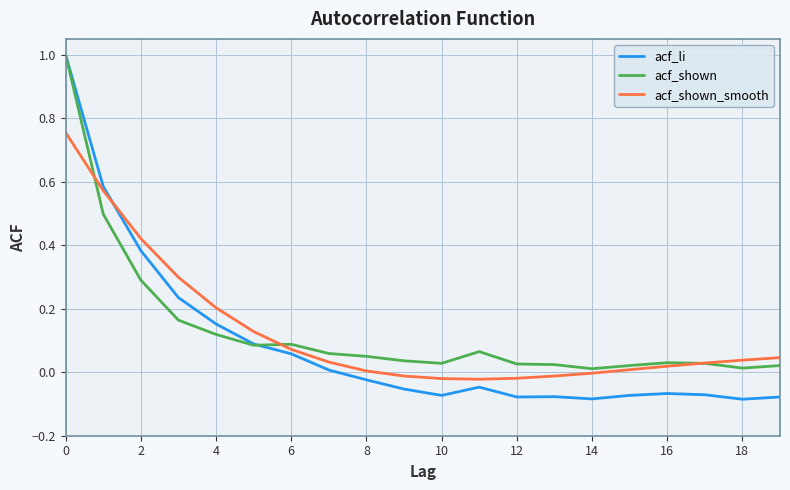

What is the greatest value displayed?

1.0